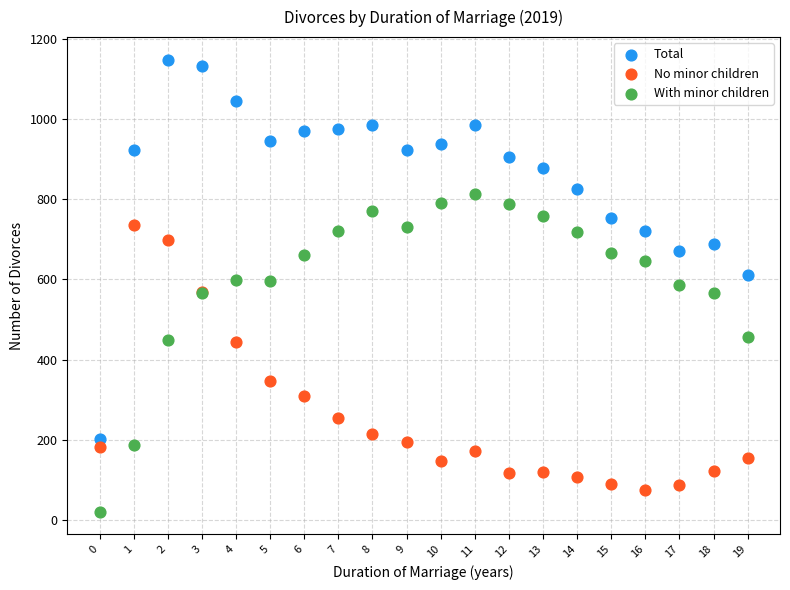

Which series contains the highest Y value?

Total